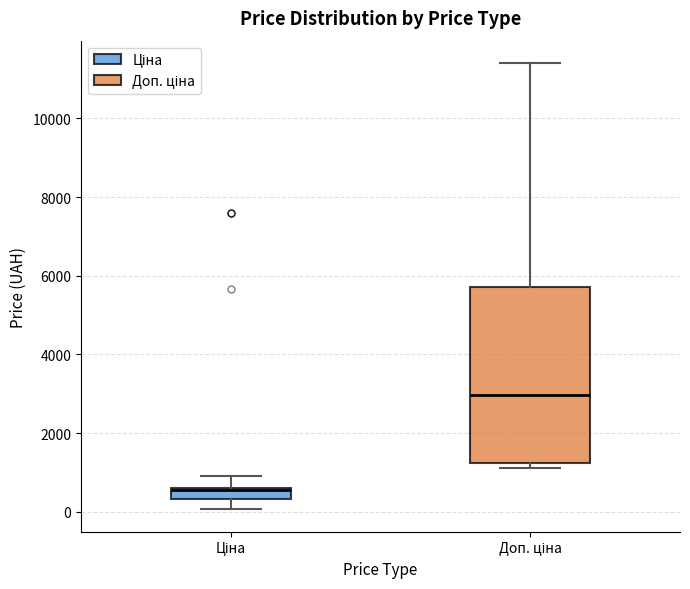

Which box has the highest median line?

Доп. ціна